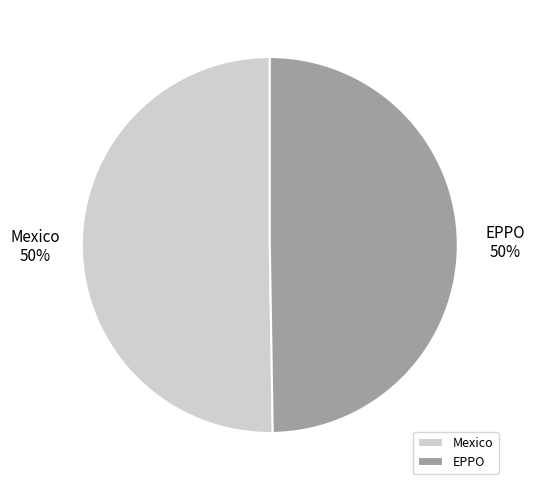

To the nearest percent, what portion does EPPO represent?

50%